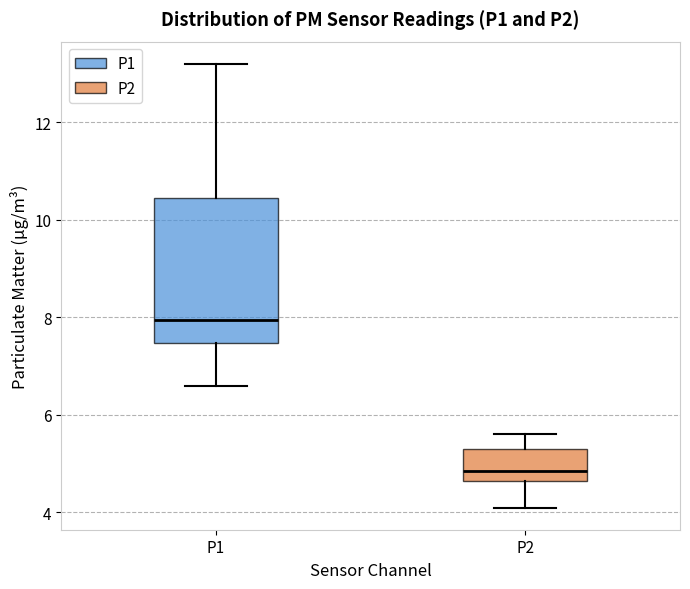

Where does the lower whisker of the box for P1 end on the y-axis? The values are not printed on the chart, so give them approximately, as read against the axis.

6.6